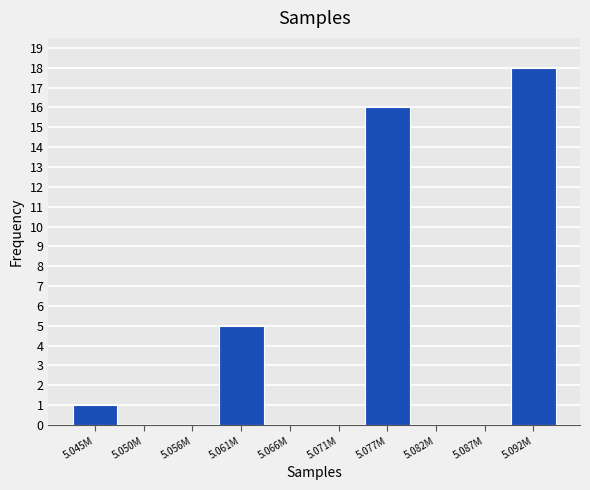

Reading right to left, what are all the values shown in this chart?

5.092M=18	5.087M=0	5.082M=0	5.077M=16	5.071M=0	5.066M=0	5.061M=5	5.056M=0	5.050M=0	5.045M=1